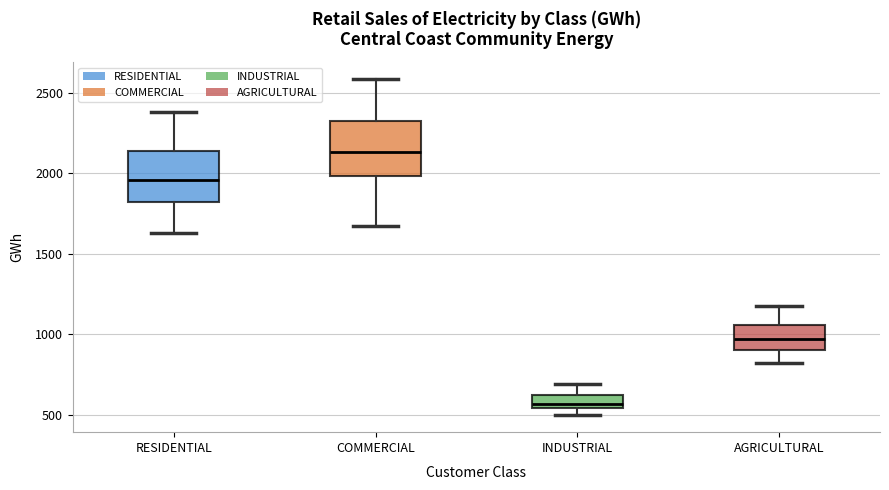

Reading left to right, read every box against the y-axis: the position of its median line, the range the box covers, and the ends of its whiskers. The values are not printed on the chart, so give them approximately, as read against the axis.

RESIDENTIAL: median 1950, box 1800 to 2150, whiskers 1650 to 2400
COMMERCIAL: median 2150, box 2000 to 2350, whiskers 1650 to 2600
INDUSTRIAL: median 550 (inside the box), box 550 to 600, whiskers 500 to 700
AGRICULTURAL: median 950, box 900 to 1050, whiskers 800 to 1150